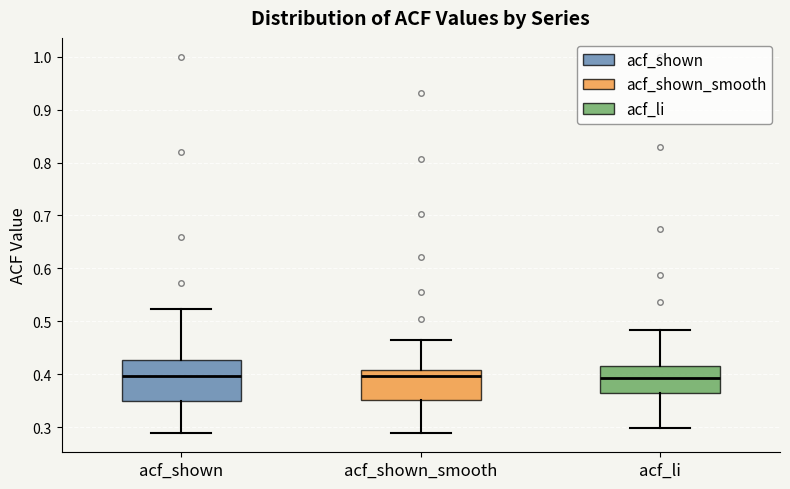

Reading left to right, transcribe this box plot: for each box, give where its median line is, the range the box spans, and where its two whiskers end, as read against the y-axis. The values are not printed on the chart, so give them approximately, as read against the axis.

acf_shown: median 0.40, box 0.35 to 0.43, whiskers 0.29 to 0.52
acf_shown_smooth: median 0.40, box 0.35 to 0.41, whiskers 0.29 to 0.47
acf_li: median 0.39, box 0.36 to 0.42, whiskers 0.30 to 0.48